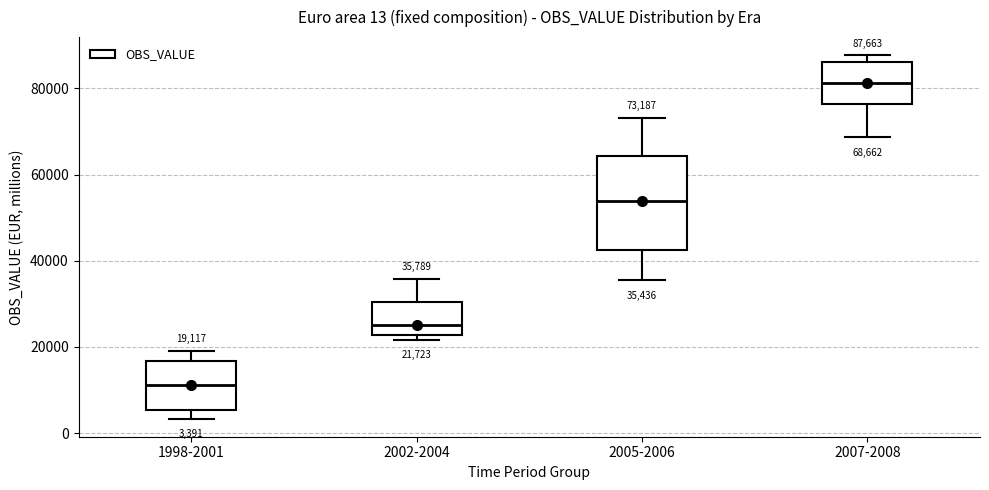

Comparing the boxes themselves (not the whiskers), which one is the tallest?

2005-2006